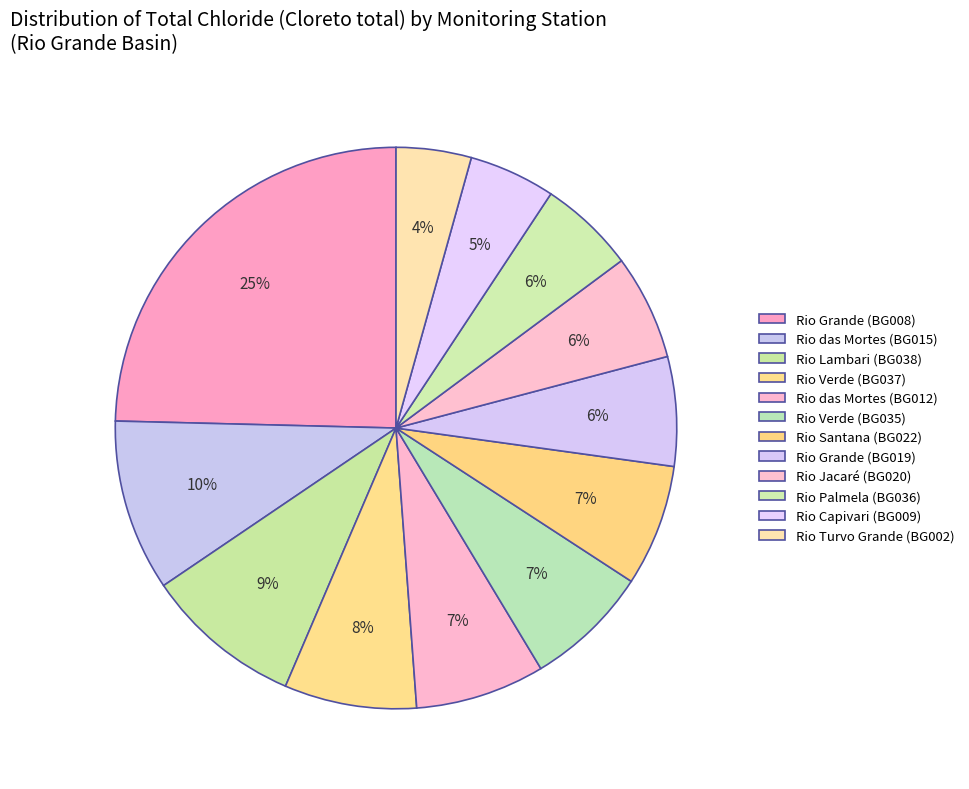

How many slices are in this pie chart?

12